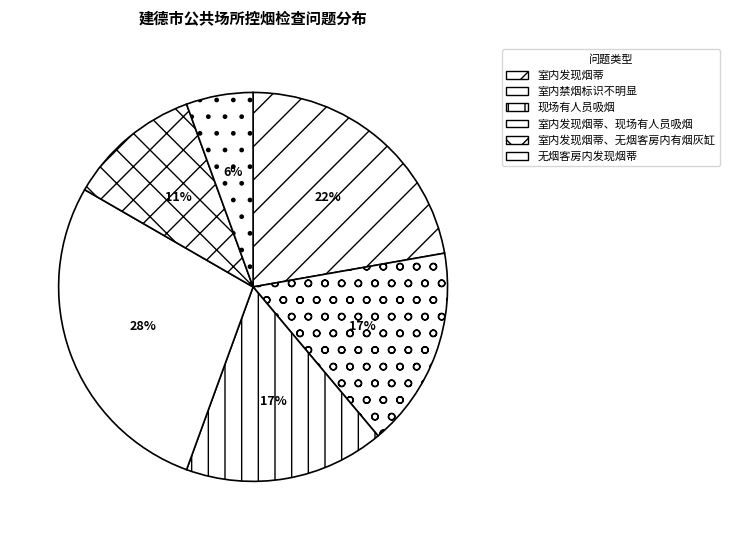

What is the smallest slice in the pie chart?

无烟客房内发现烟蒂